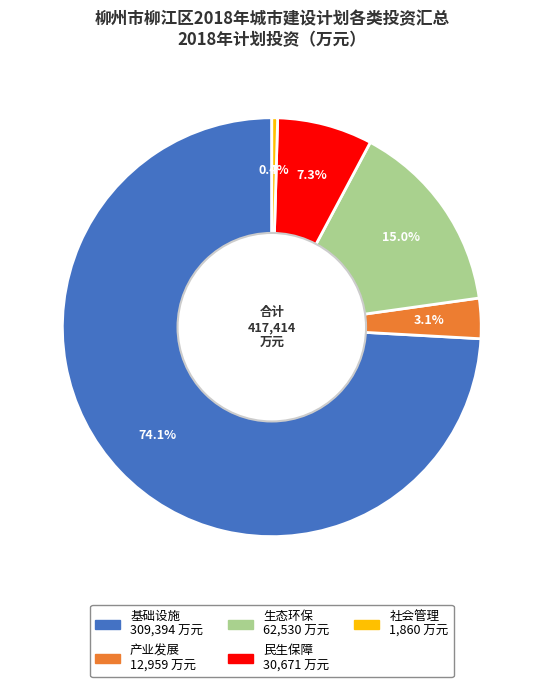

Does 基础设施 account for over 50% of the chart?

Yes